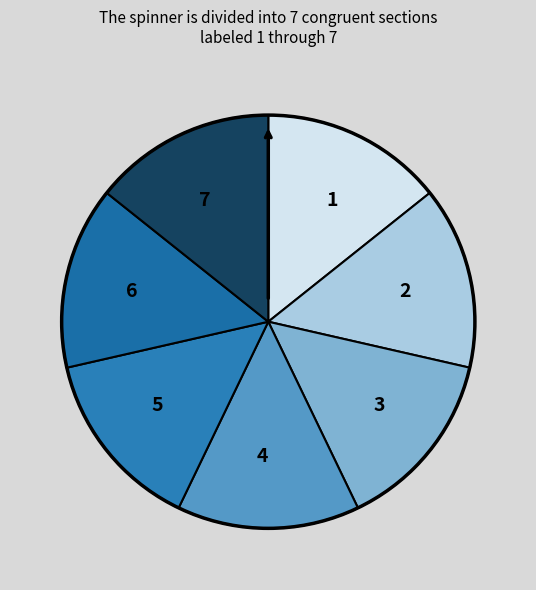

What is the ratio of the value at 3 to the value at 7?

1.0